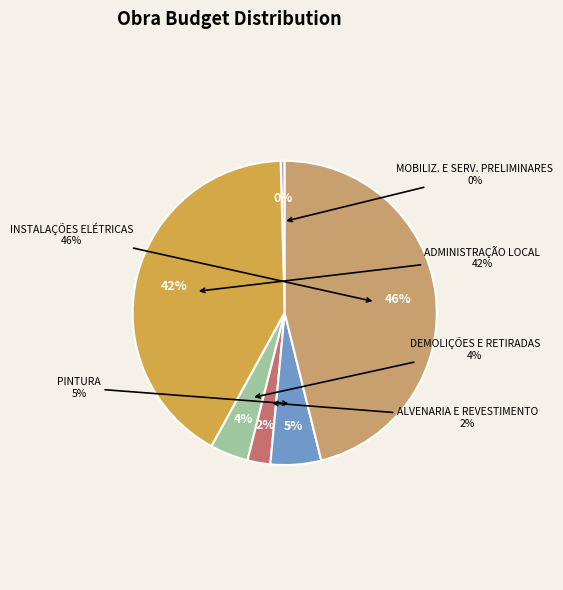

How many segments does this pie chart have?

6